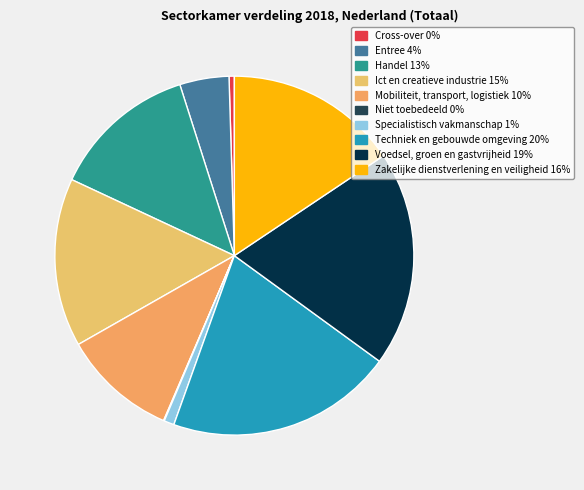

Is it true that Mobiliteit, transport, logistiek is 21% of the pie?

False